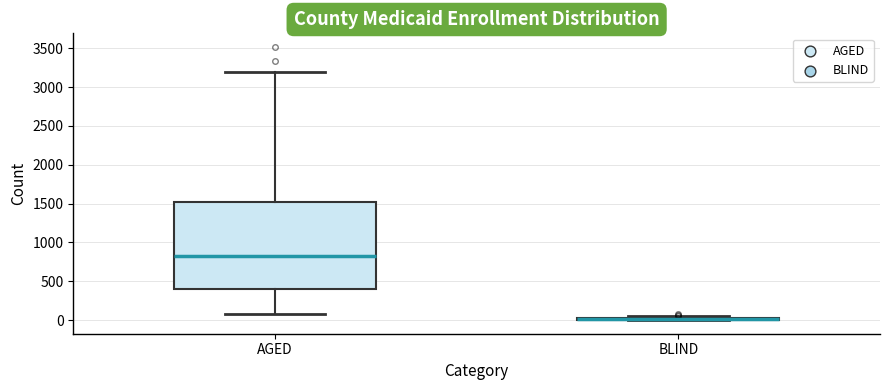

Reading left to right, read every box against the y-axis: the position of its median line, the range the box covers, and the ends of its whiskers. The values are not printed on the chart, so give them approximately, as read against the axis.

AGED: median 850, box 400 to 1500, whiskers 100 to 3200
BLIND: box collapsed to a line at 0, whiskers 0 to 50